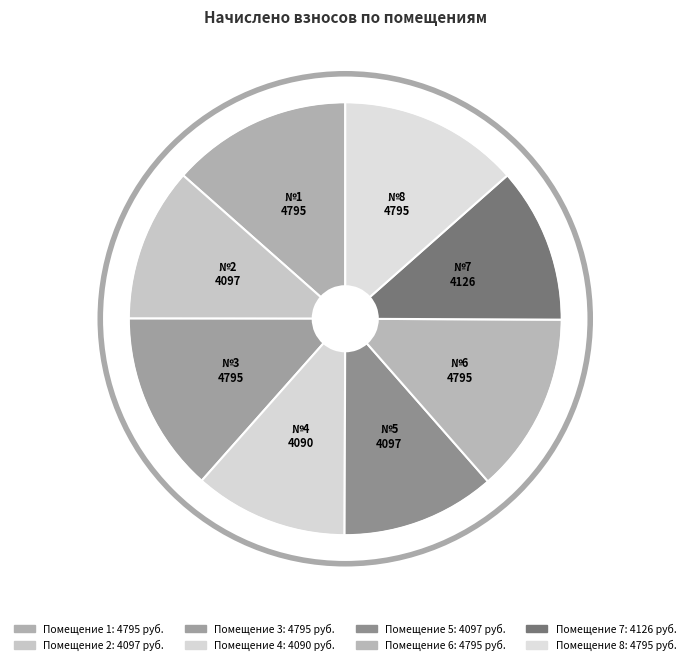

Count the number of slices in the pie.

8